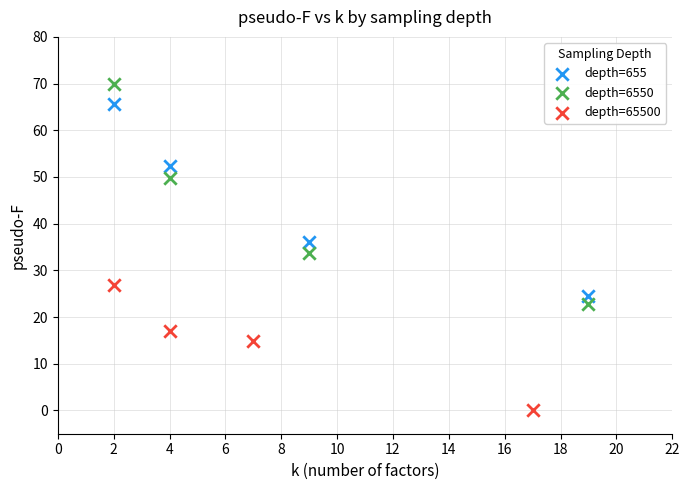

What are all the series names shown in the legend?

depth=655, depth=6550, depth=65500